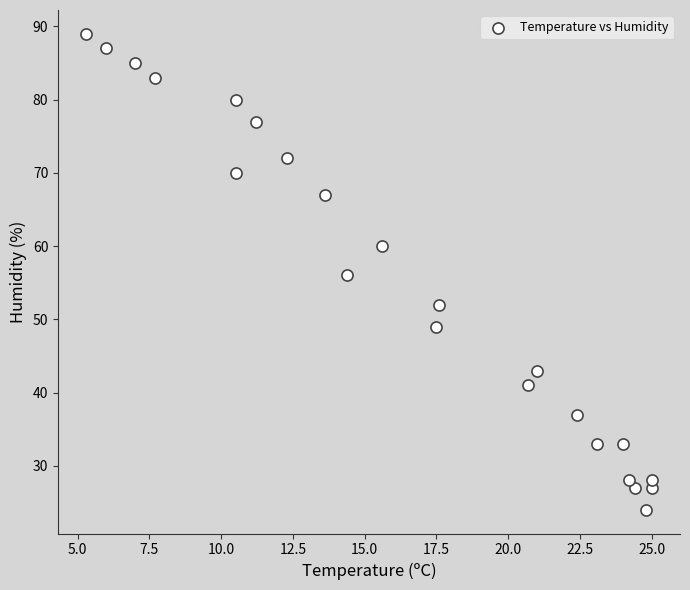

What is the range of Y values (max minus min)?

65